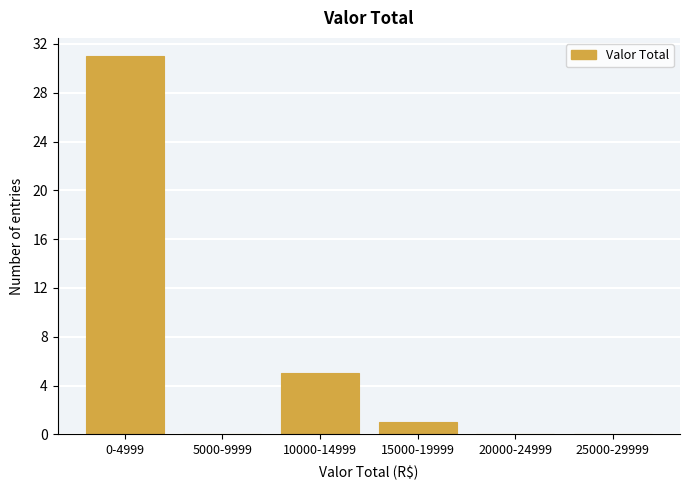

Reading left to right, extract all data points from this chart.

0-4999=31	5000-9999=0	10000-14999=5	15000-19999=1	20000-24999=0	25000-29999=0